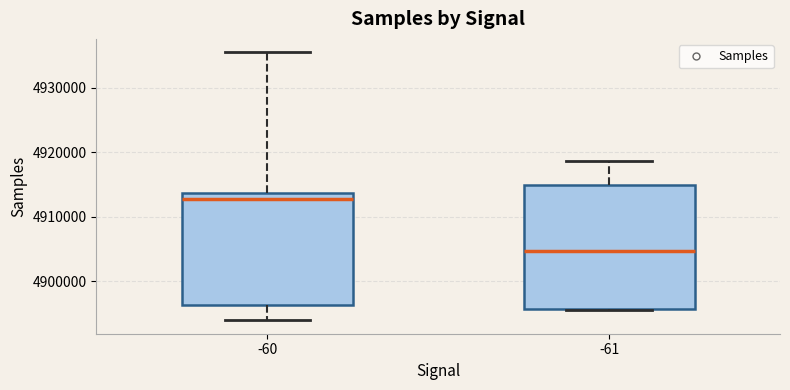

Reading left to right, transcribe this box plot: for each box, give where its median line is, the range the box spans, and where its two whiskers end, as read against the y-axis. The values are not printed on the chart, so give them approximately, as read against the axis.

-60: median 4913000, box 4896000 to 4914000, whiskers 4894000 to 4935000
-61: median 4905000, box 4896000 to 4915000, whiskers 4896000 to 4919000